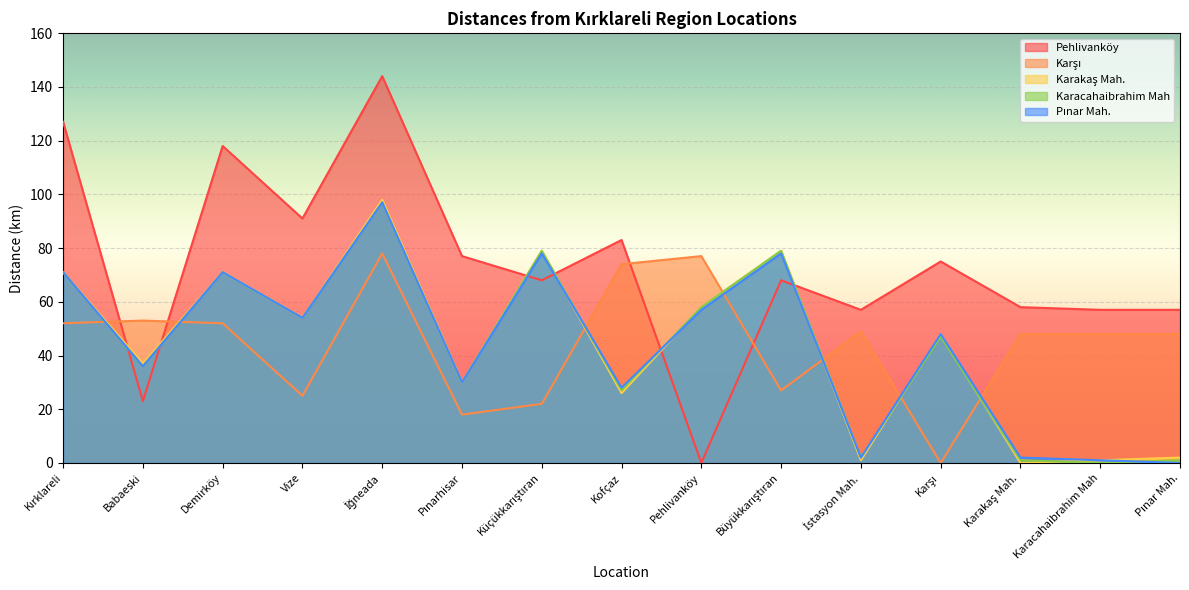

What are all the series names shown in the legend?

Pehlivanköy, Karşı, Karakaş Mah., Karacahaibrahim Mah, Pınar Mah.